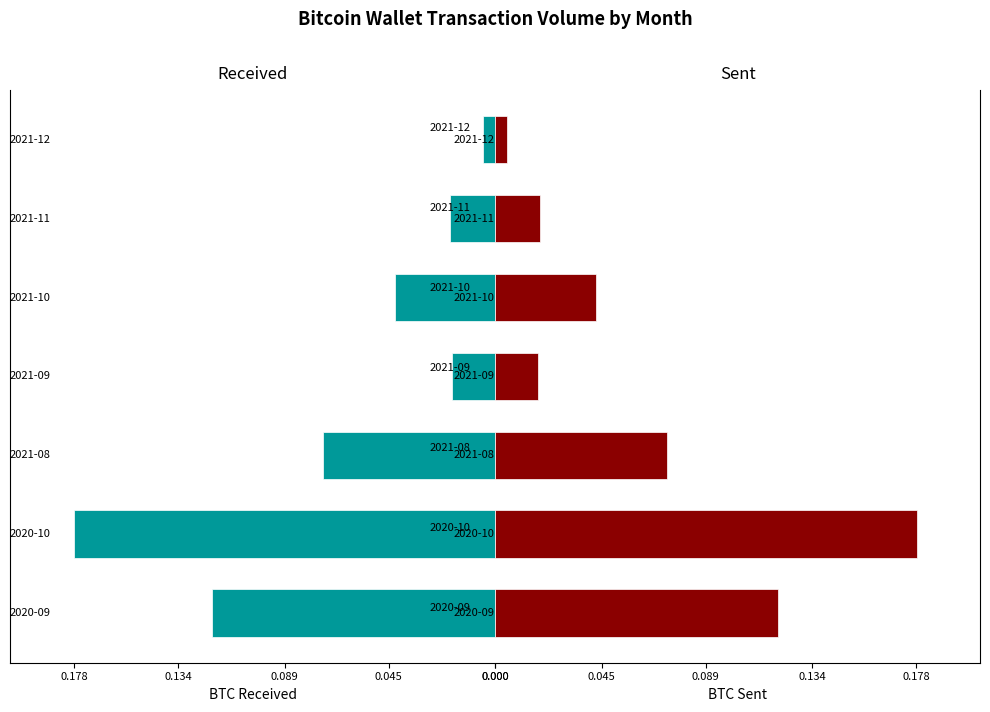

Is the value of Sent at 0.178 greater than the value of Received at 0.089?

No